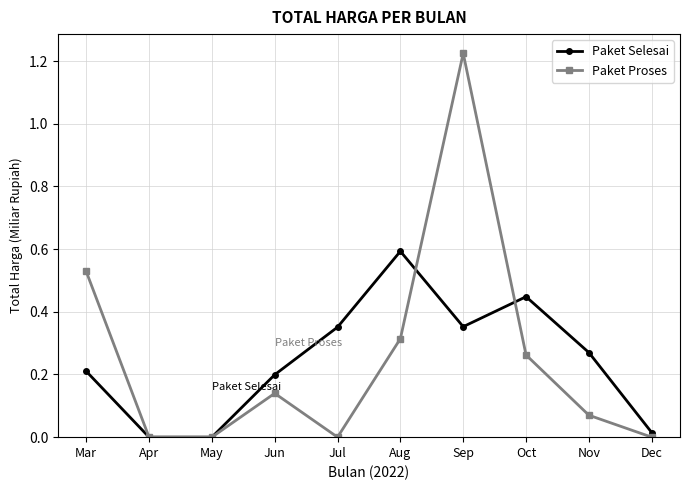

Which category has the highest value in the Paket Selesai series?

Aug